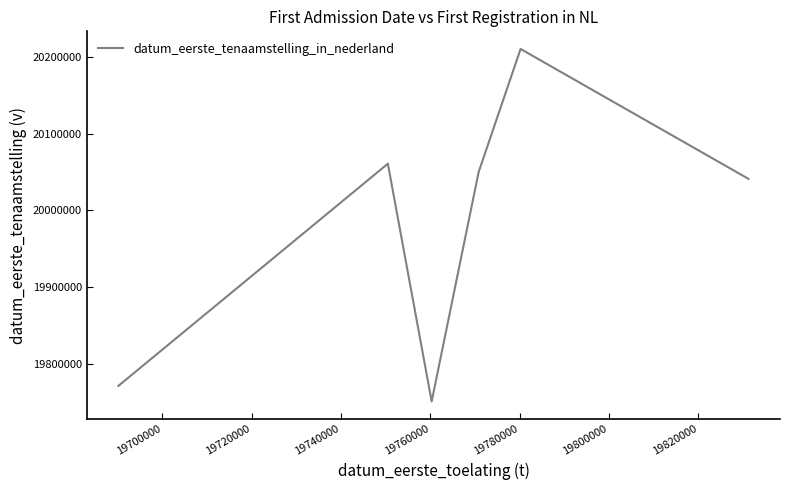

True or false: there are more than 0 points higher than both neighbors.

True